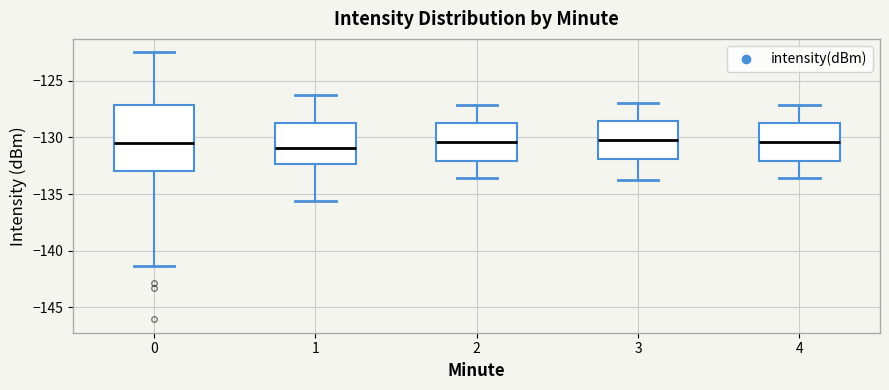

Reading left to right, read every box against the y-axis: the position of its median line, the range the box covers, and the ends of its whiskers. The values are not printed on the chart, so give them approximately, as read against the axis.

0: median -130.5, box -133.0 to -127.0, whiskers -141.5 to -122.5
1: median -131.0, box -132.5 to -128.5, whiskers -135.5 to -126.0
2: median -130.5, box -132.0 to -128.5, whiskers -133.5 to -127.0
3: median -130.0, box -132.0 to -128.5, whiskers -134.0 to -127.0
4: median -130.5, box -132.0 to -128.5, whiskers -133.5 to -127.0